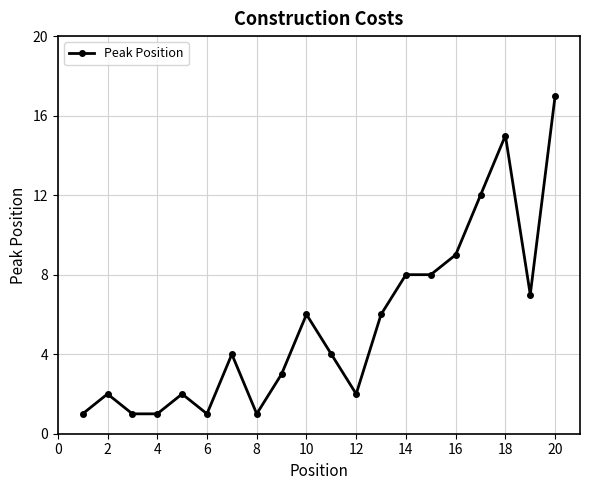

What is the maximum value shown in the chart?

17